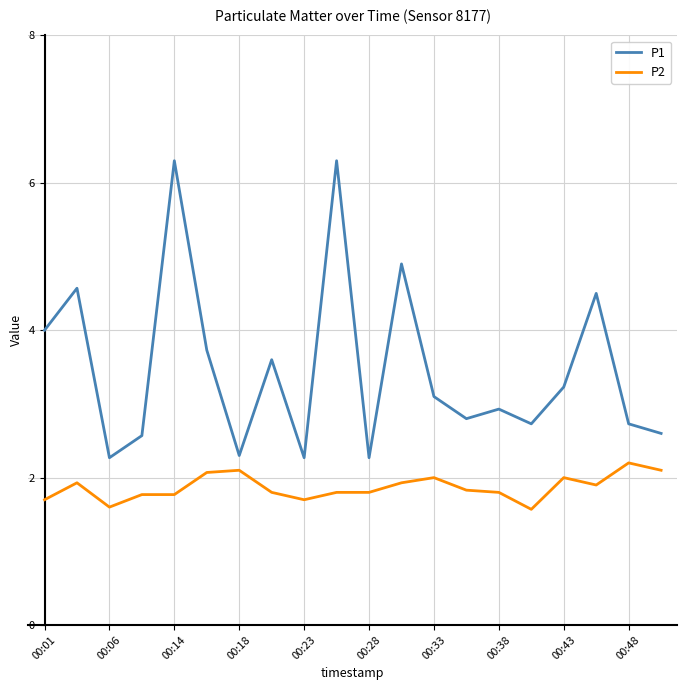

Which series has the largest range (max minus min)?

P1